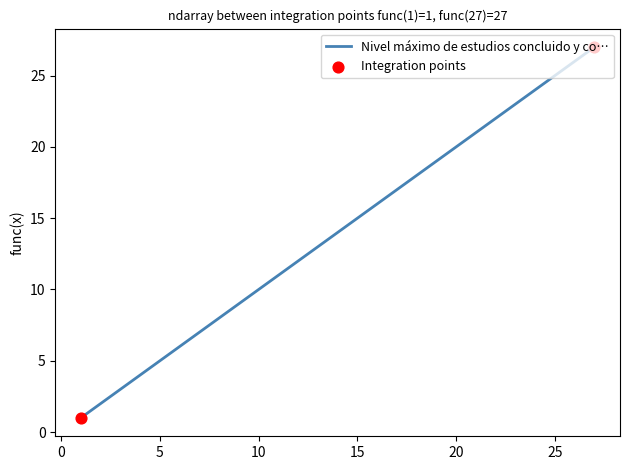

What is the difference between the maximum and minimum values?

26